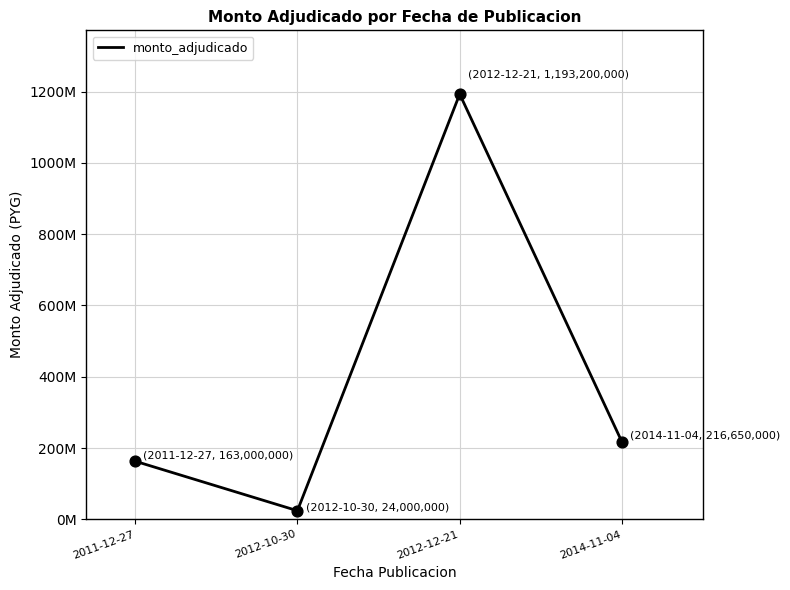

Which has a higher value, 2011-12-27 or 2012-12-21?

2012-12-21